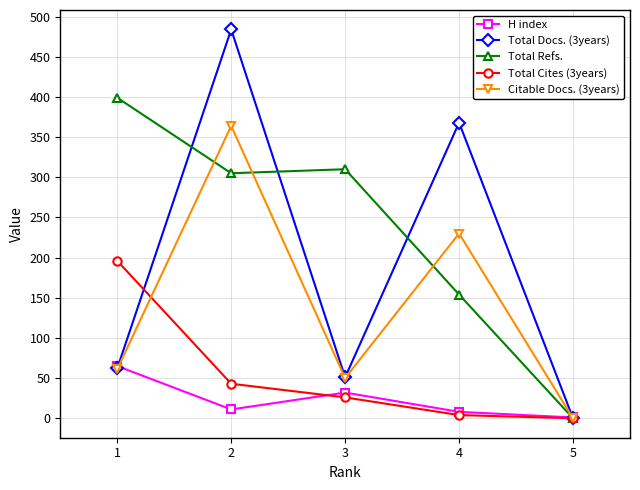

Reading right to left, extract all data points from this chart.

H index: 1	8	32	11	65
Total Docs. (3years): 0	368	51	484	62
Total Refs.: 0	154	310	305	399
Total Cites (3years): 0	4	26	43	196
Citable Docs. (3years): 0	230	50	364	61